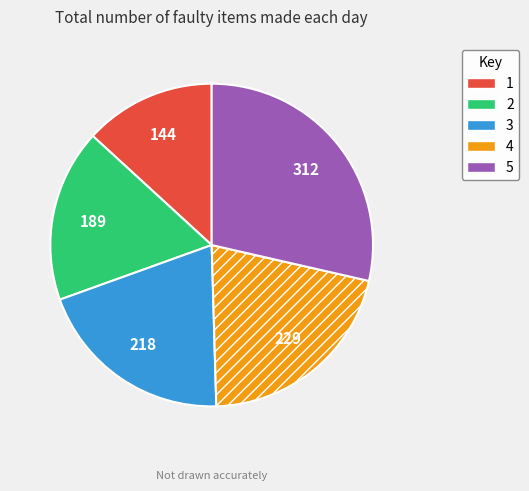

Is there any slice that represents more than half of the pie?

No